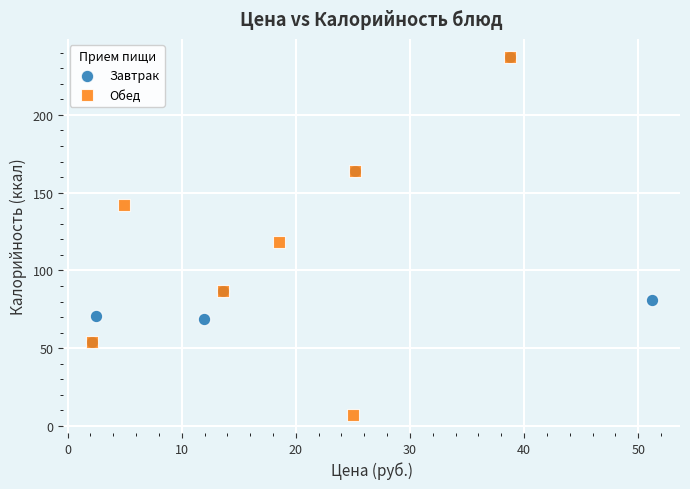

Which series has the largest Y range (max minus min)?

Обед